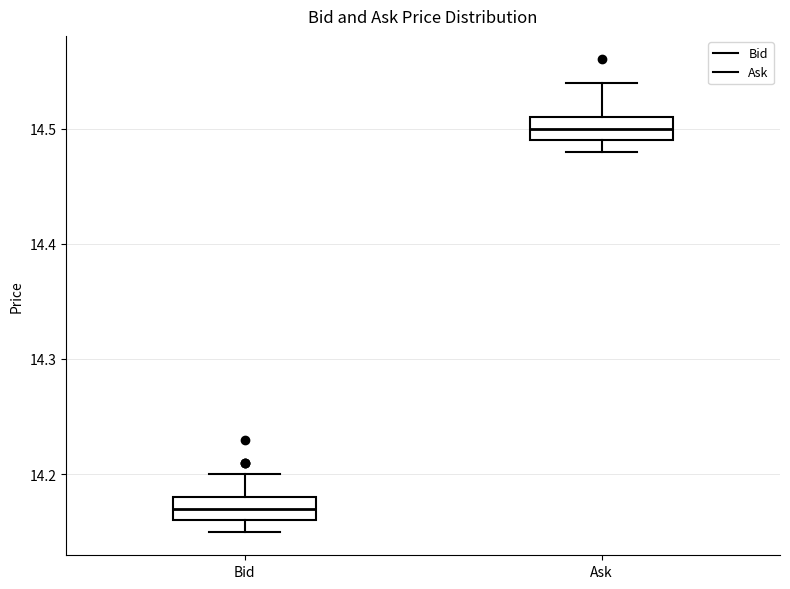

Reading left to right, read every box against the y-axis: the position of its median line, the range the box covers, and the ends of its whiskers. The values are not printed on the chart, so give them approximately, as read against the axis.

Bid: median 14.17, box 14.16 to 14.18, whiskers 14.15 to 14.20
Ask: median 14.50, box 14.49 to 14.51, whiskers 14.48 to 14.54